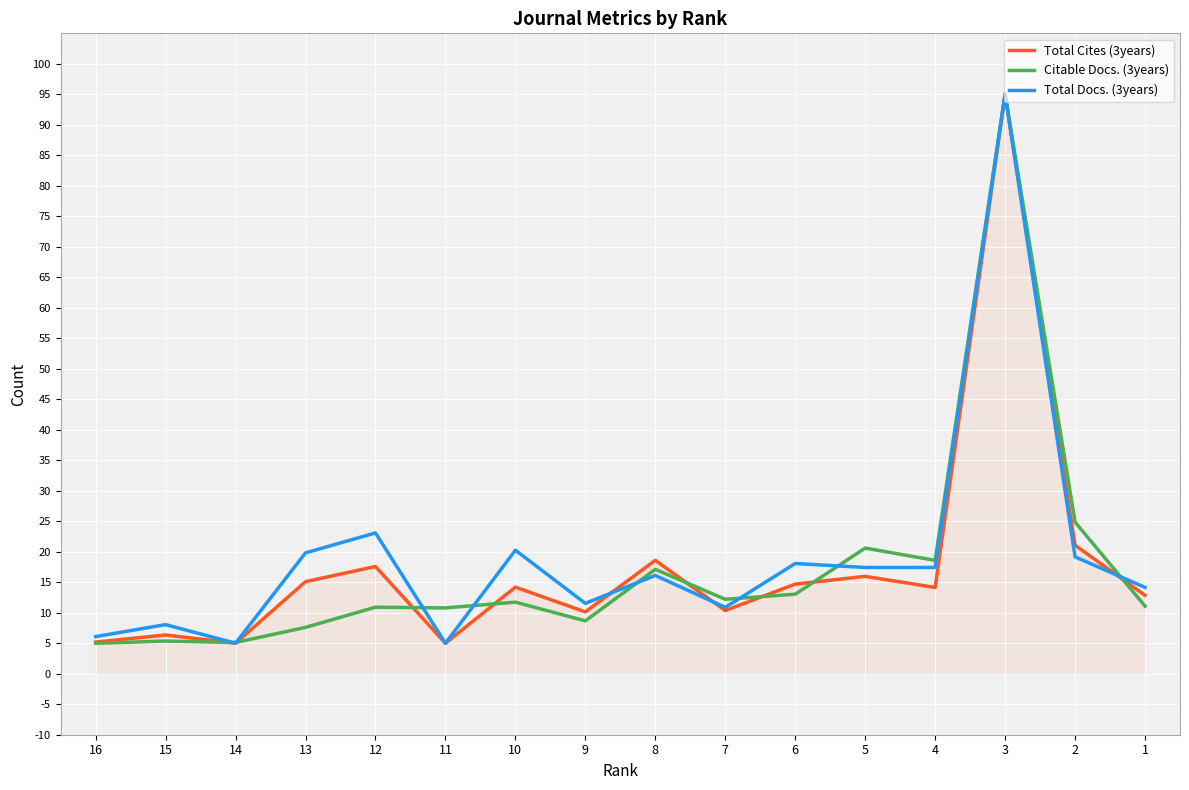

Rank the series at 13 from lowest to highest value.

Citable Docs. (3years), Total Cites (3years), Total Docs. (3years)